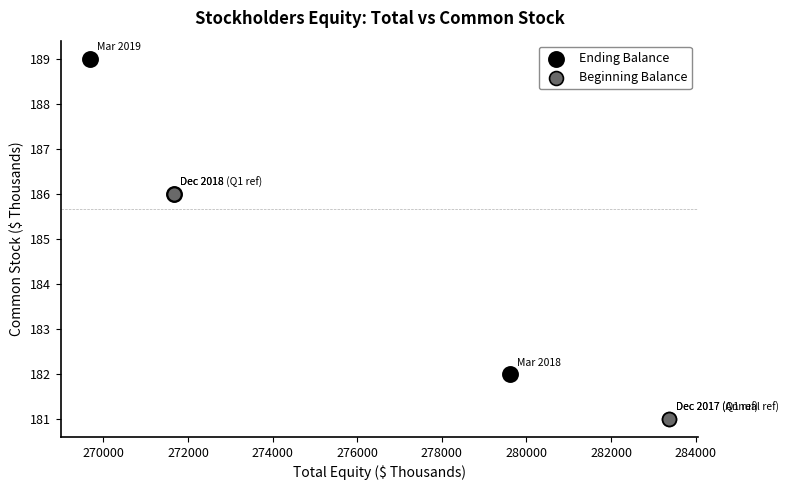

Which series contains the lowest Y value?

Beginning Balance